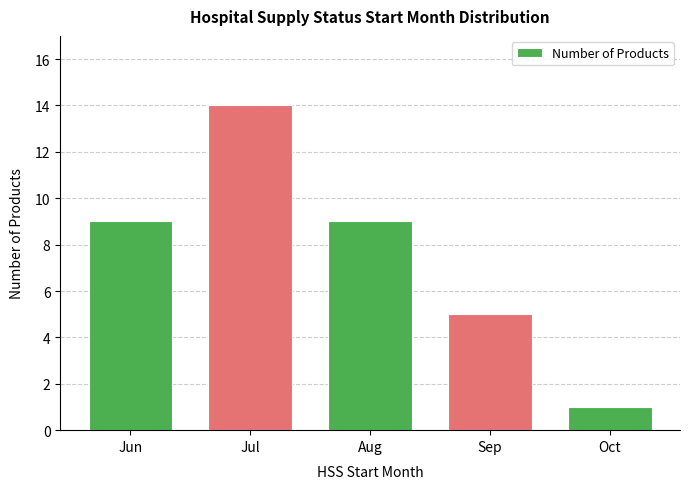

Reading left to right, transcribe all the data shown in this chart.

9	14	9	5	1